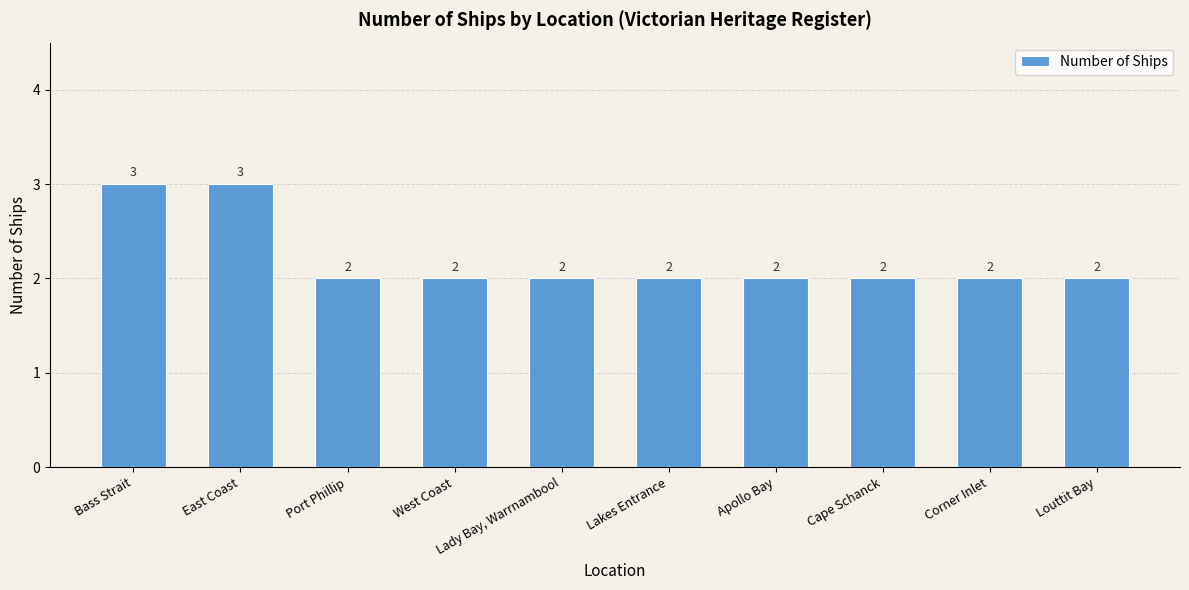

What is the difference between the second highest and minimum values?

1